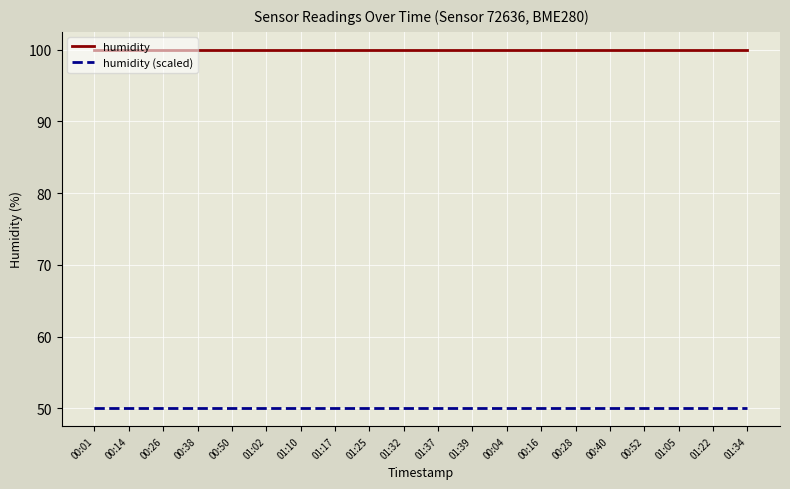

What is the maximum value for humidity?

100